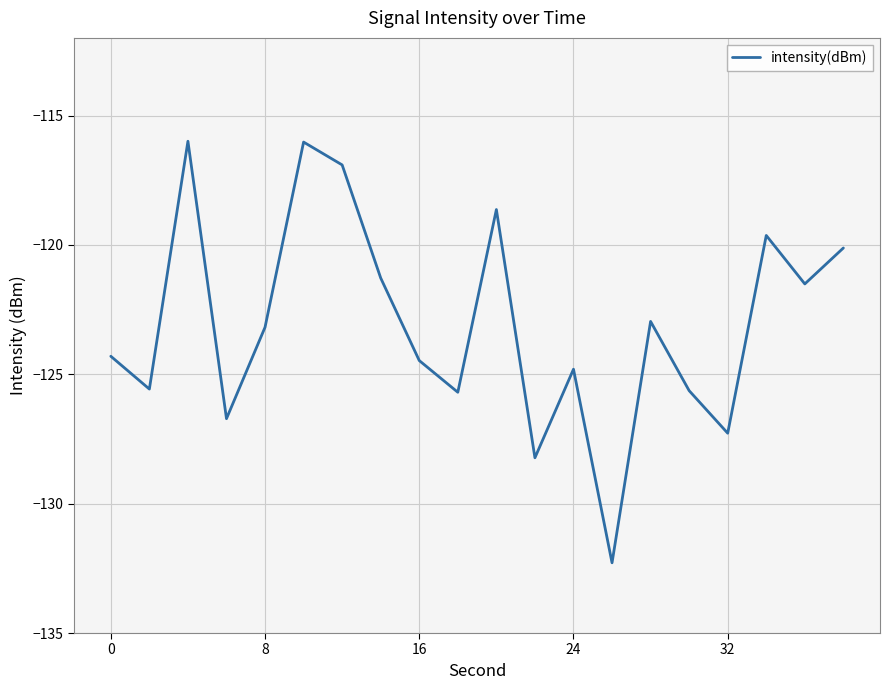

What is the minimum value shown in the chart?

-132.3